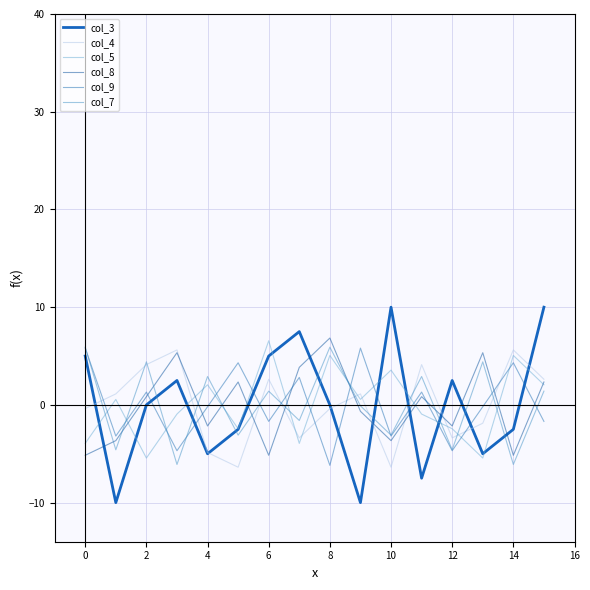

Reading left to right, list all the values displayed in this chart.

col_3: 5.0	-10.0	0.0	2.5	-5.0	-2.5	5.0	7.5	0.0	-10.0	10.0	-7.5	2.5	-5.0	-2.5	10.0
col_4: -0.4	1.1	4.1	5.6	-4.9	-6.4	2.6	-3.4	-0.4	1.1	-6.4	4.1	-3.4	-1.9	5.6	2.6
col_5: -3.9	0.6	-5.4	-0.9	2.1	-2.4	6.6	-3.9	5.1	0.6	3.6	-0.9	-2.4	-5.4	5.1	2.1
col_8: -5.2	-3.7	0.8	5.3	-2.2	2.3	-5.2	3.8	6.8	-0.7	-3.7	0.8	-2.2	5.3	-5.2	2.3
col_9: 5.8	-3.2	1.3	-4.7	-0.2	4.3	-1.7	2.8	-6.2	5.8	-3.2	1.3	-4.7	-0.2	4.3	-1.7
col_7: 5.9	-4.6	4.4	-6.1	2.9	-3.1	1.4	-1.6	5.9	-0.1	-3.1	2.9	-4.6	4.4	-6.1	1.4